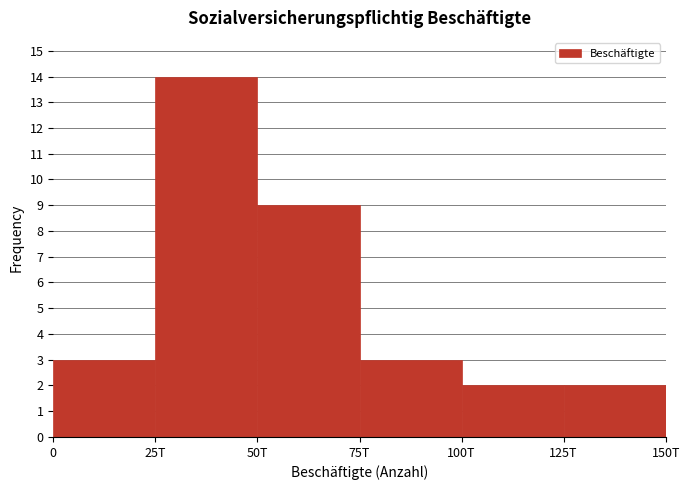

Reading left to right, extract all data points from this chart.

3	14	9	3	2	2